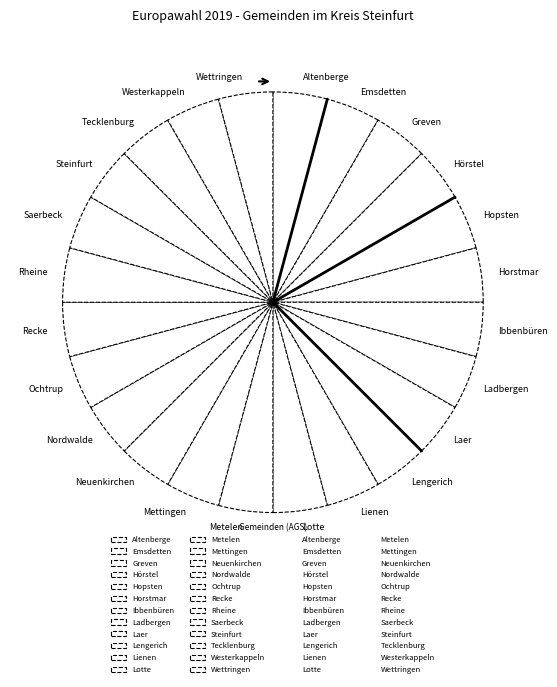

Is it true that Nordwalde is 17% of the pie?

False